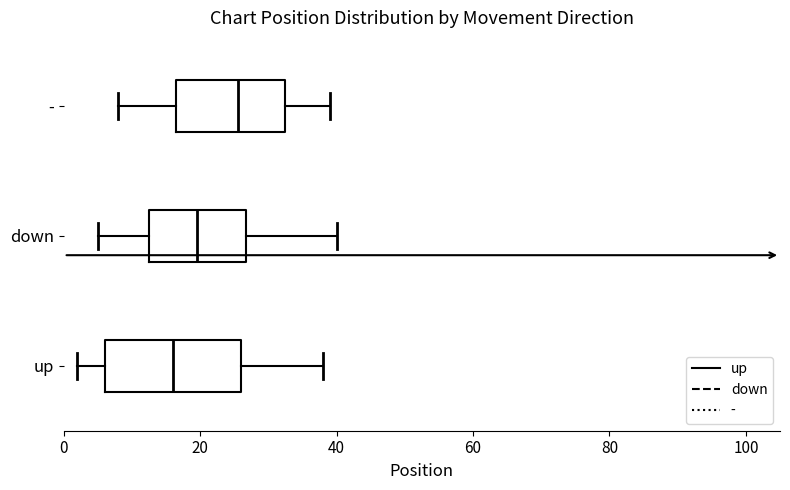

Where is the right edge of the box for down on the x-axis? The values are not printed on the chart, so give them approximately, as read against the axis.

26